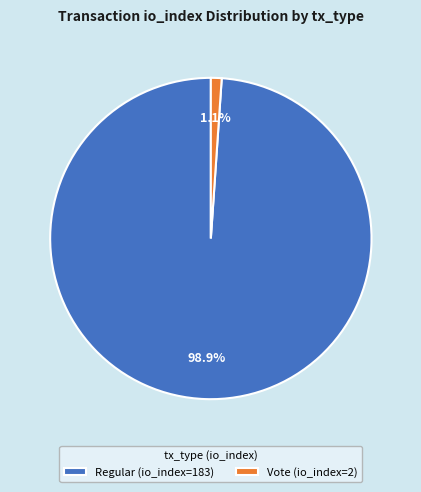

How many slices are in this pie chart?

2